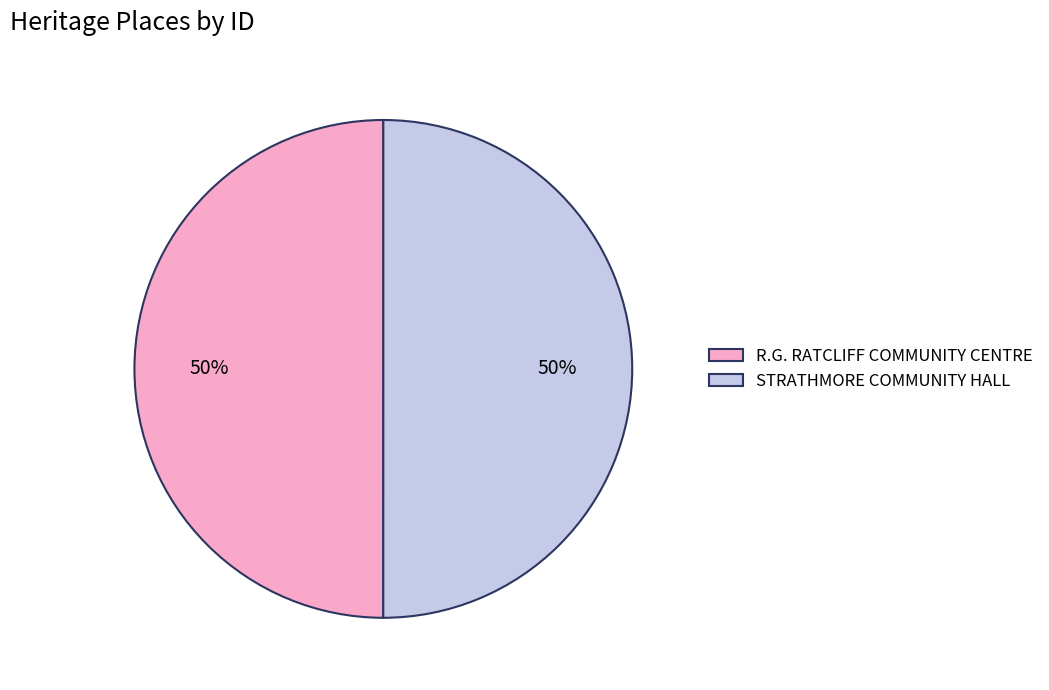

Is it true that STRATHMORE COMMUNITY HALL is 50% of the pie?

True